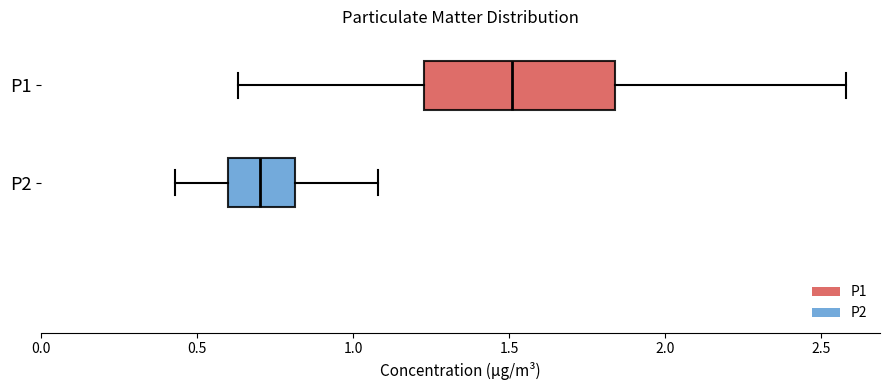

Which box is the widest, from its left edge to its right edge?

P1